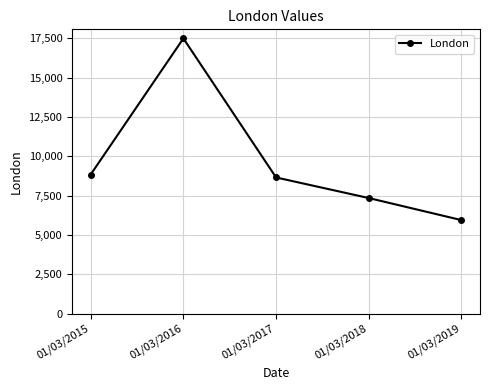

How many distinct data groups are displayed?

1